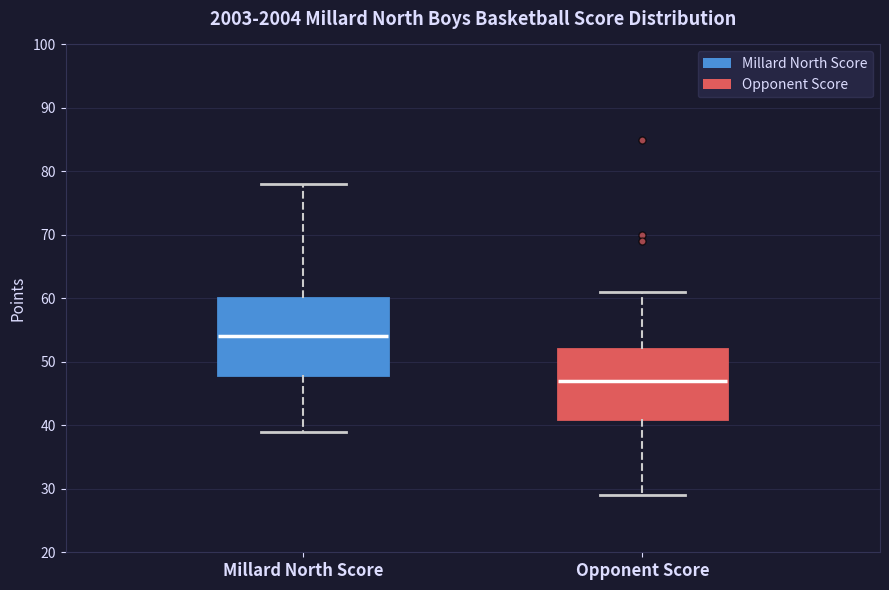

Reading left to right, read every box against the y-axis: the position of its median line, the range the box covers, and the ends of its whiskers. The values are not printed on the chart, so give them approximately, as read against the axis.

Millard North Score: median 54, box 48 to 60, whiskers 39 to 78
Opponent Score: median 47, box 41 to 52, whiskers 29 to 61